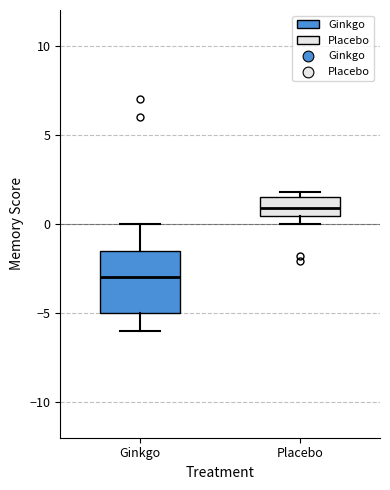

Which box is the tallest, from its lower edge to its upper edge?

Ginkgo